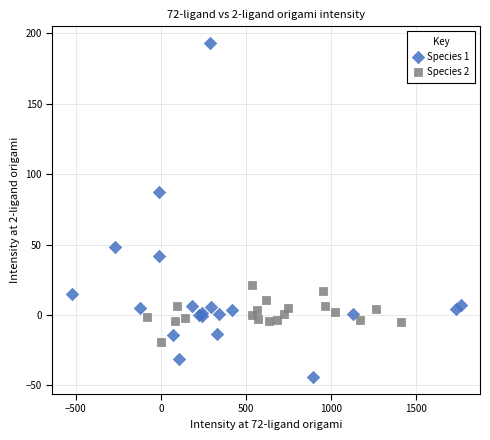

Which series reaches the minimum Y coordinate?

Species 1